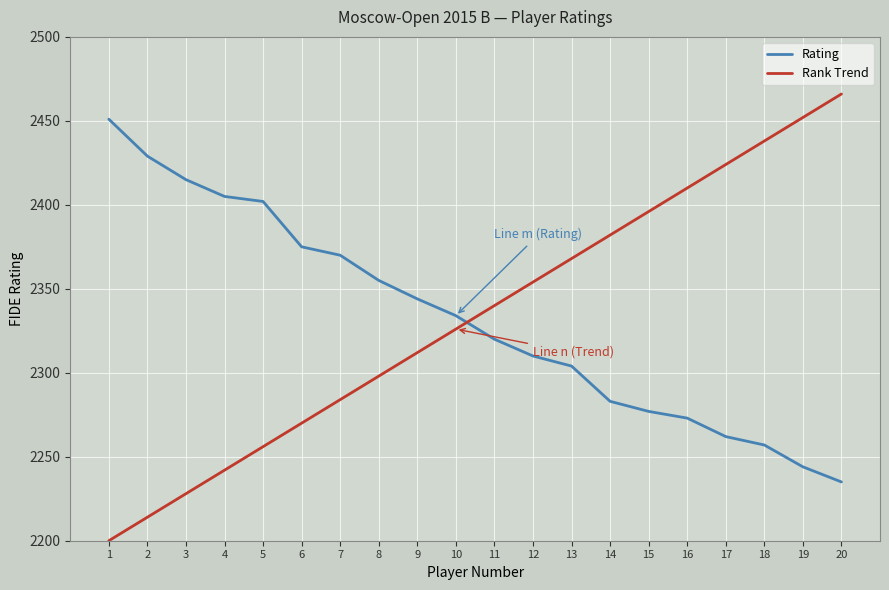

Reading left to right, what are all the values shown in this chart?

Rating: 2451	2429	2415	2405	2402	2375	2370	2355	2344	2334	2320	2310	2304	2283	2277	2273	2262	2257	2244	2235
Rank Trend: 2200	2214	2228	2242	2256	2270	2284	2298	2312	2326	2340	2354	2368	2382	2396	2410	2424	2438	2452	2466